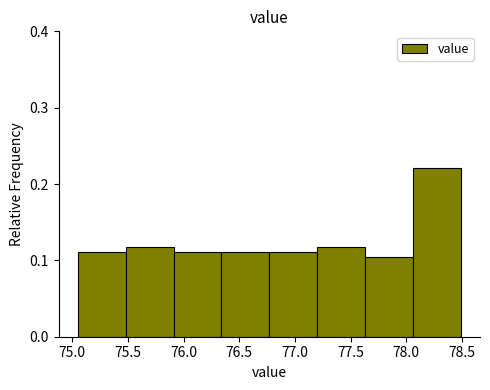

Reading left to right, list every bar in this chart as the range it spans on the x-axis followed by its height. Neither the bar edges nor the heights are printed on the chart, so give them approximately, as read against the axes.

75.05 to 75.48: 0.11
75.48 to 75.91: 0.12
75.91 to 76.34: 0.11
76.34 to 76.77: 0.11
76.77 to 77.20: 0.11
77.20 to 77.63: 0.12
77.63 to 78.06: 0.10
78.06 to 78.49: 0.22